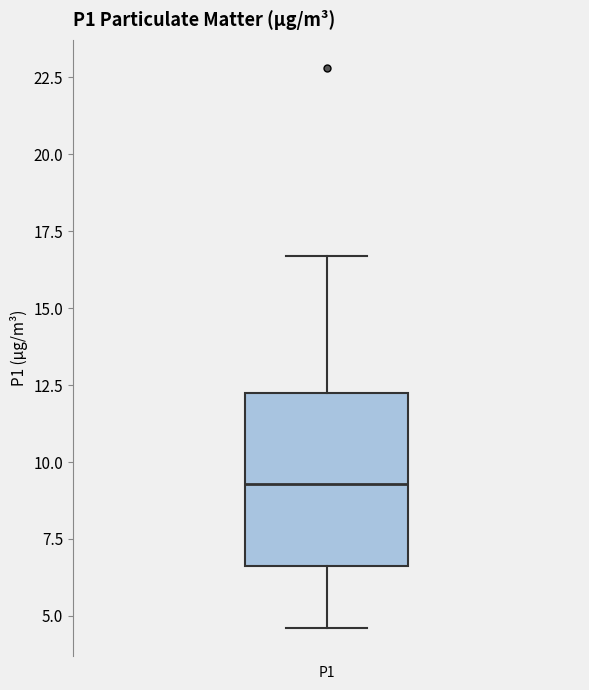

Where does the median line of the box for P1 sit on the y-axis? The values are not printed on the chart, so give them approximately, as read against the axis.

9.5